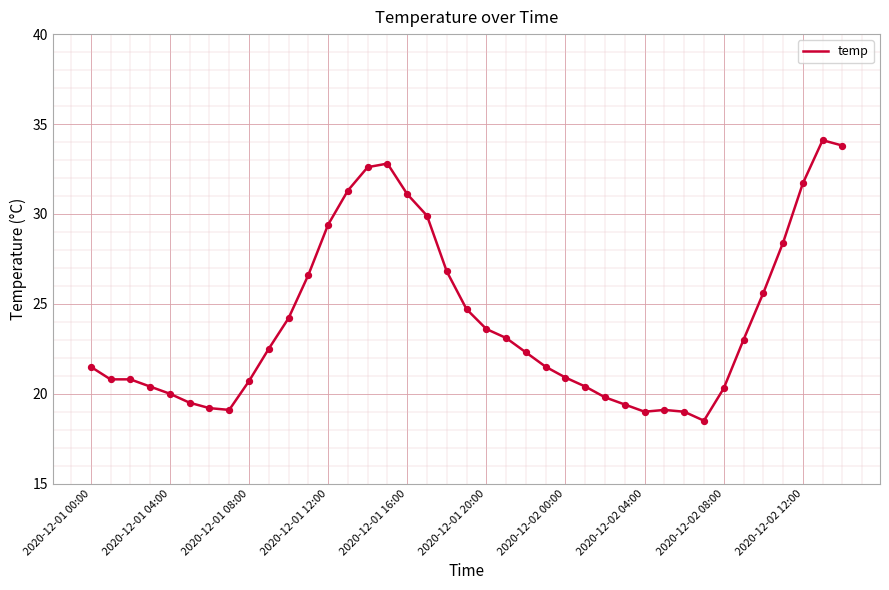

What is the difference between the maximum and minimum values?

15.6